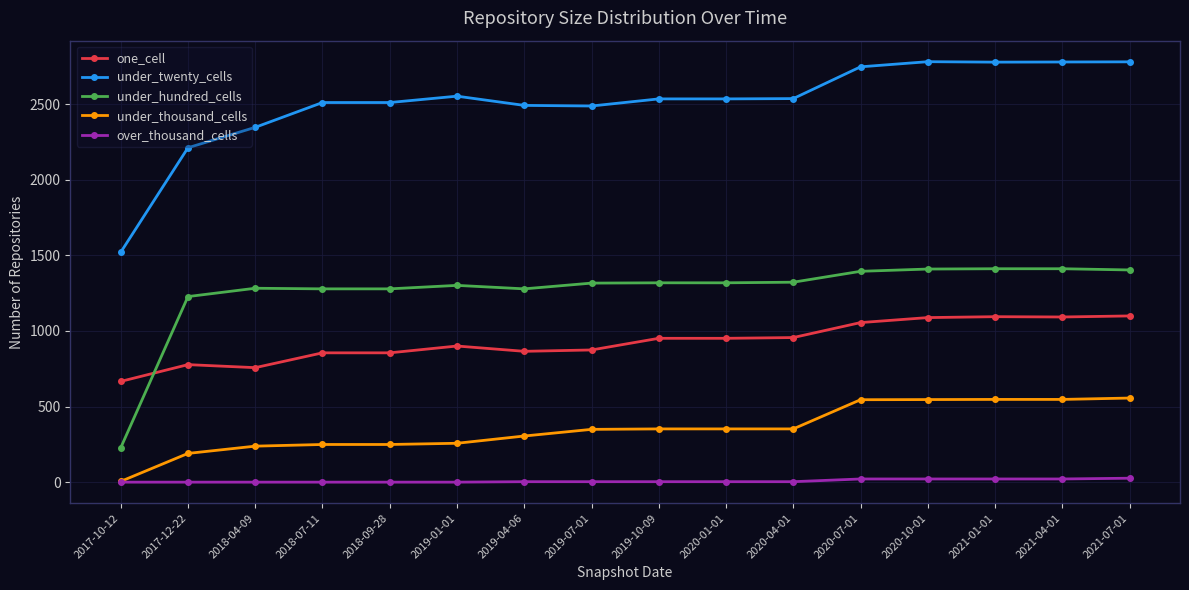

What is the total value across all series at 2021-04-01?

5849